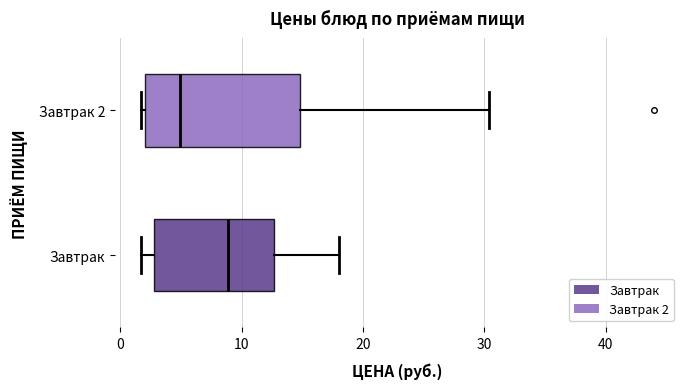

Which box is the widest, from its left edge to its right edge?

Завтрак 2